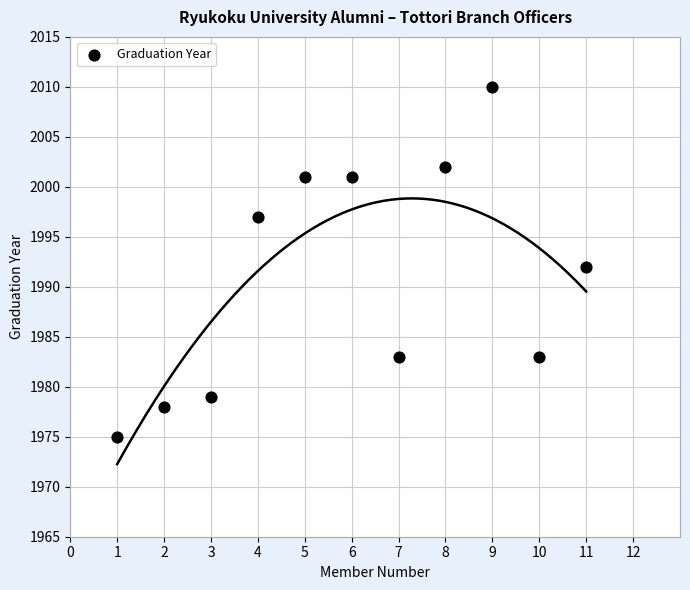

What is the range of X values (max minus min)?

10